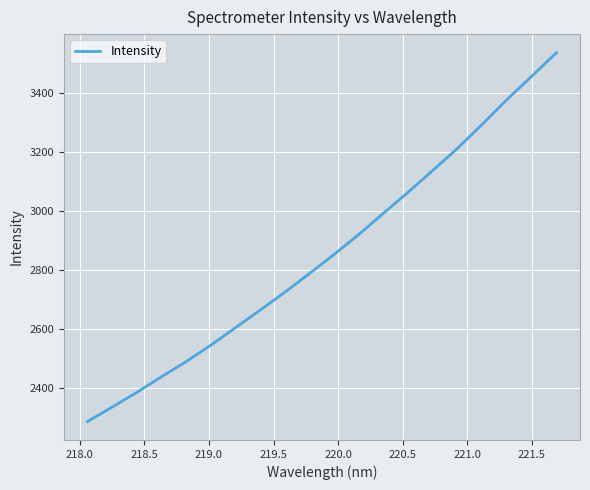

What is the minimum value shown in the chart?

2287.3